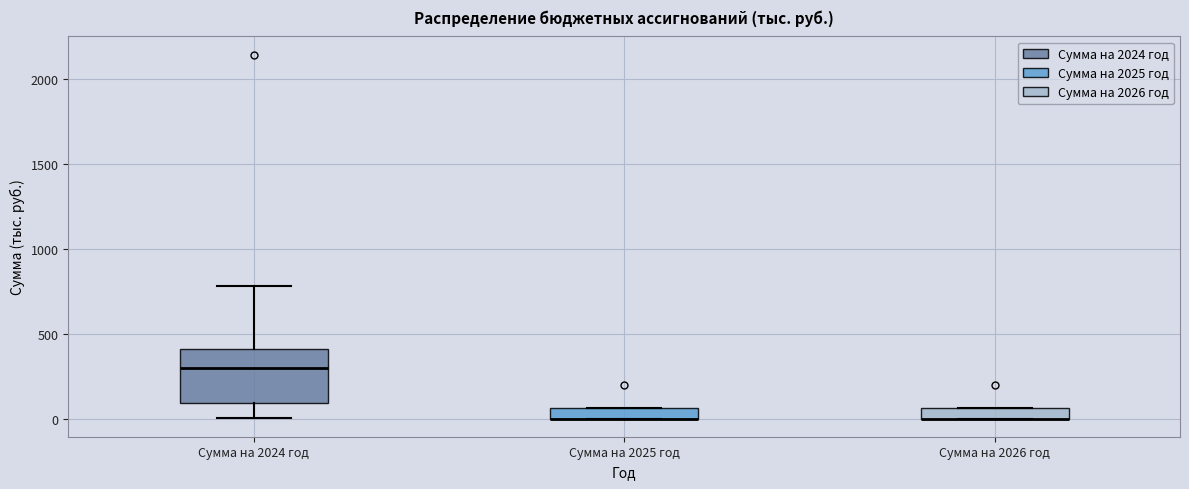

Where is the lower edge of the box for Сумма на 2024 год on the y-axis? The values are not printed on the chart, so give them approximately, as read against the axis.

100